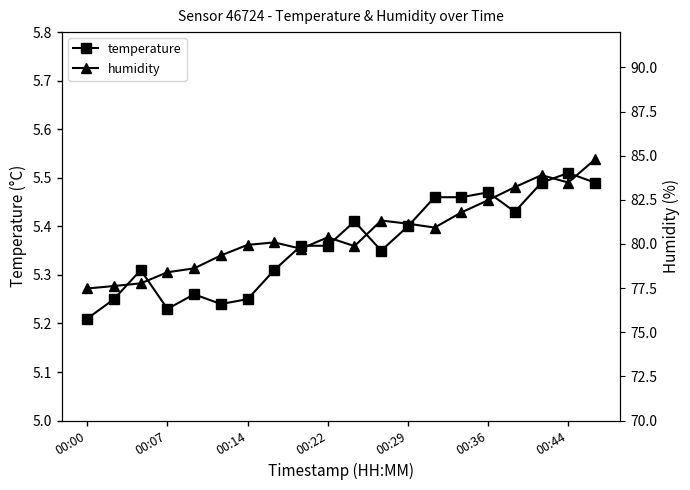

The temperature series shows 2.3 at 00:44. True or false?

False